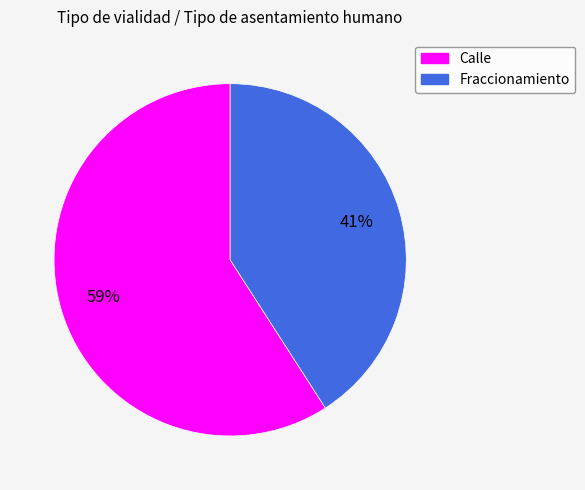

How many segments does this pie chart have?

2